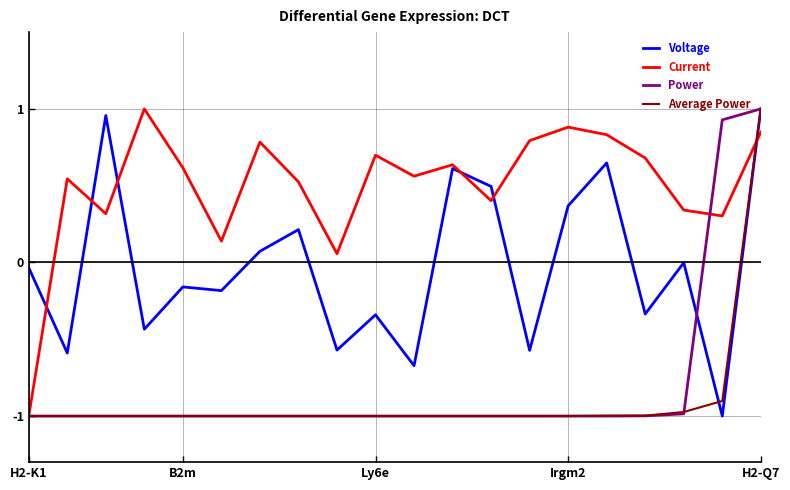

Which series has the largest total across all categories?

Current